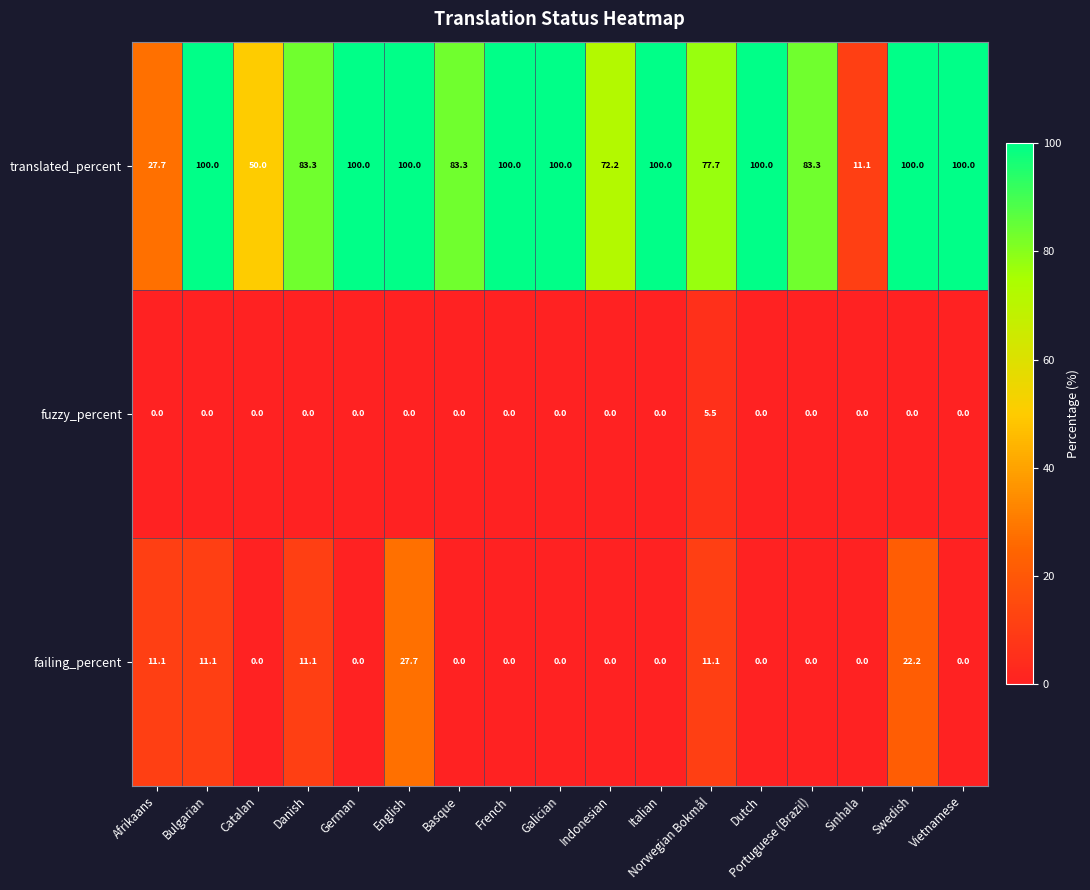

Which series has the largest total across all categories?

translated_percent